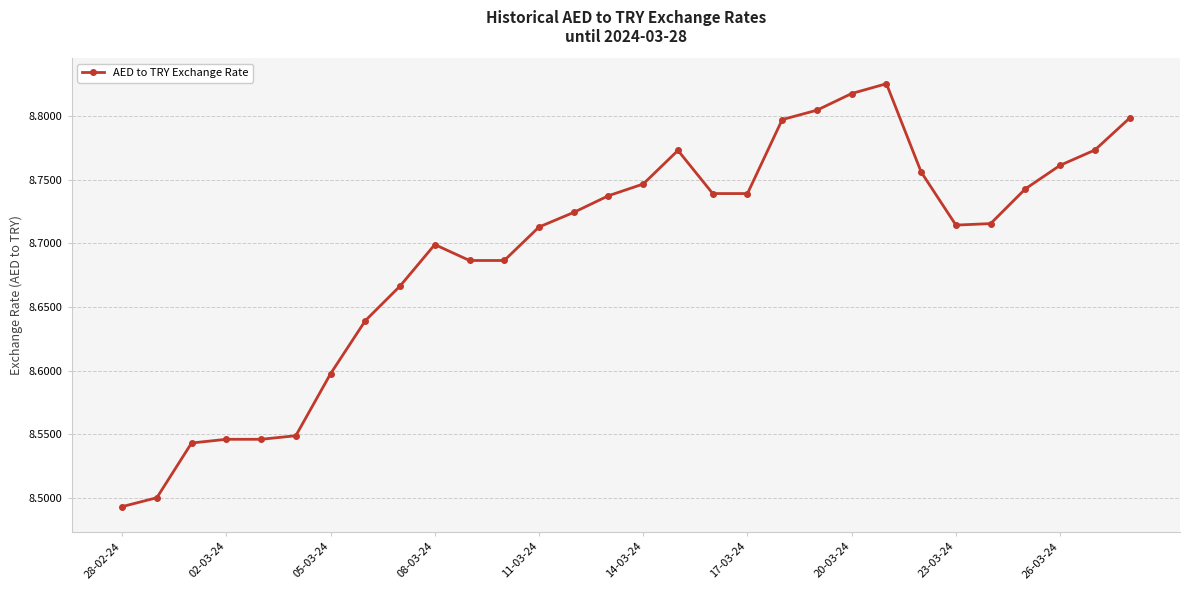

True or false: there are more than 0 points higher than both neighbors.

True